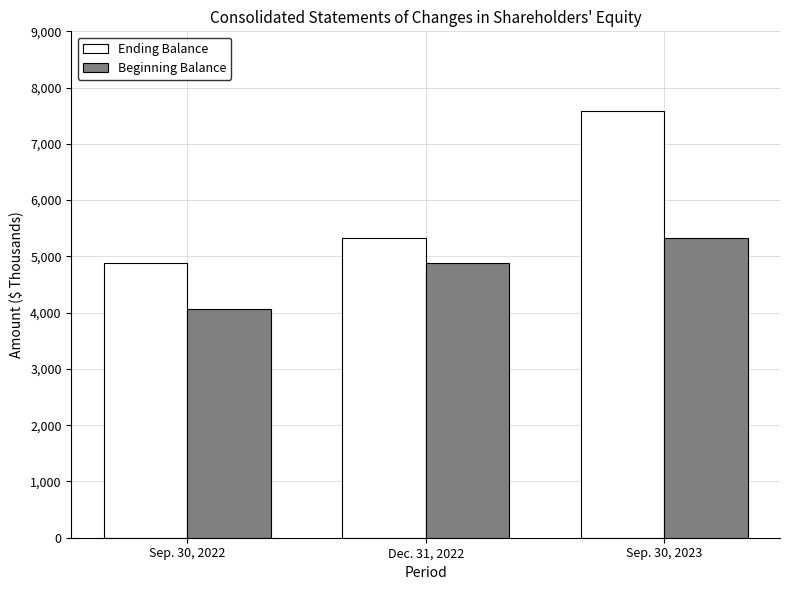

What is the label of the 2nd bar from the left?

Dec. 31, 2022